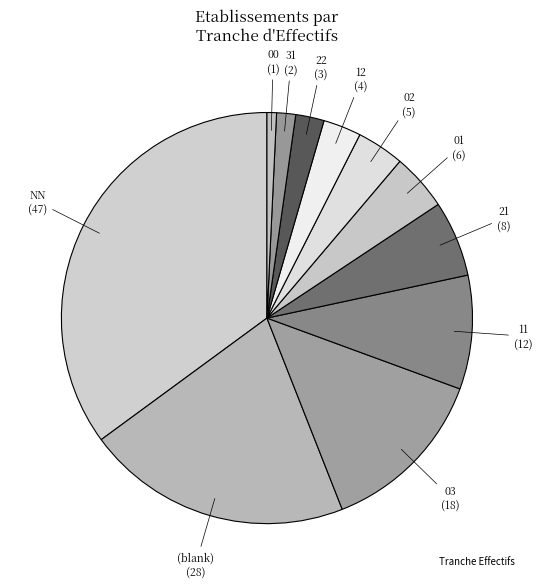

How many slices are in this pie chart?

11